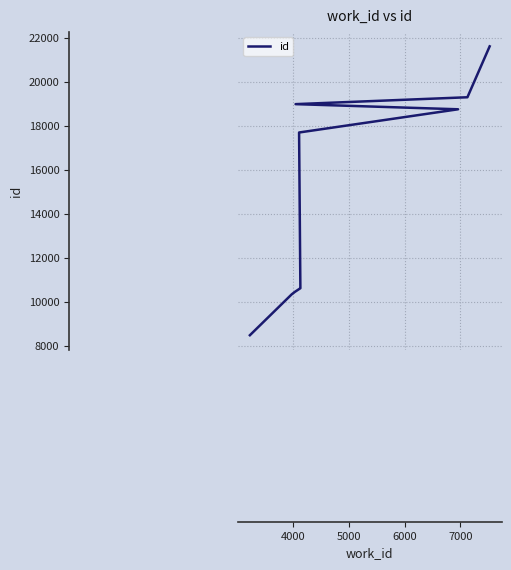

Reading right to left, list all the values displayed in this chart.

21623	19307	18994	18760	17704	10622	10621	10455	10343	8483